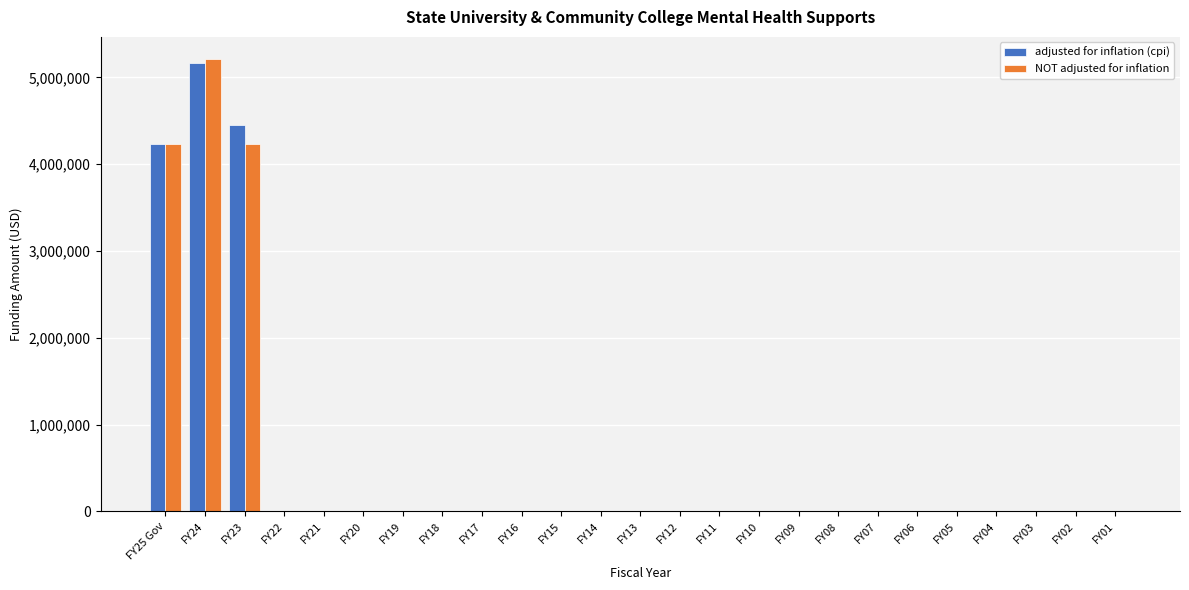

What is the sum of all NOT adjusted for inflation values?

13662500